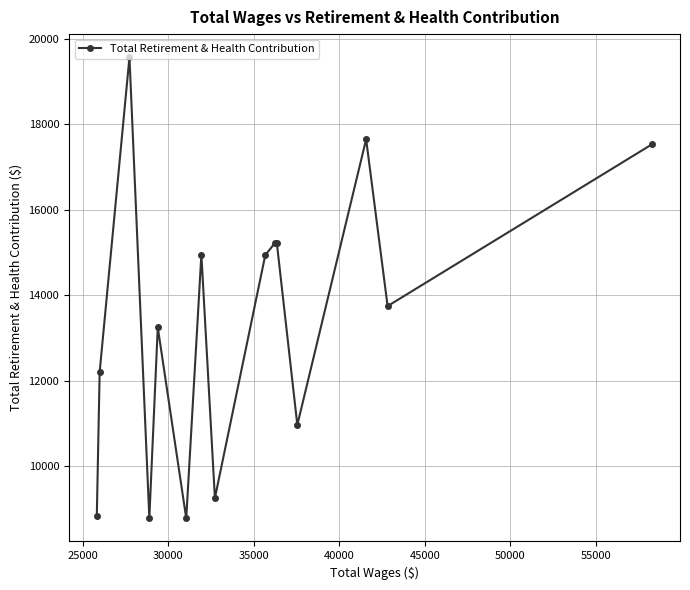

What is the smallest value displayed?

8777